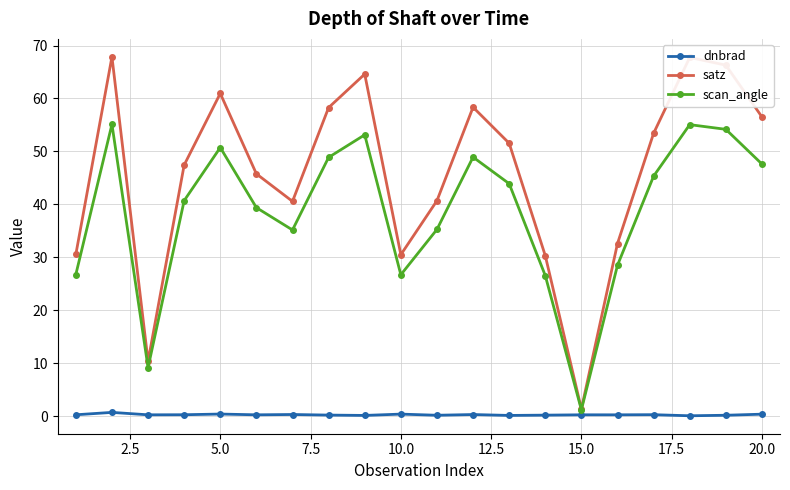

Which series has the widest spread of values?

satz